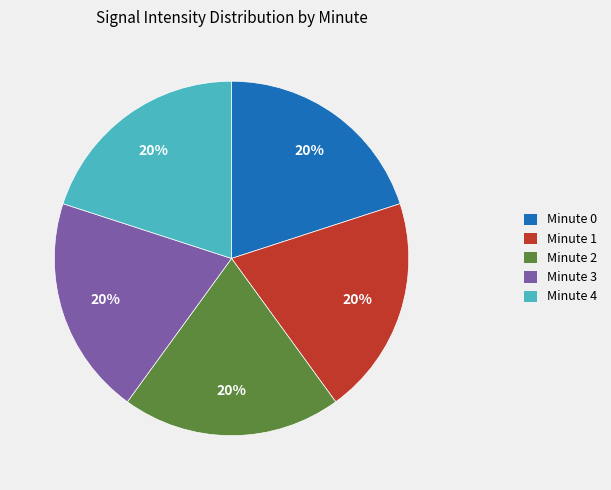

Approximately how many times larger is the value at Minute 0 compared to Minute 4?

1.0